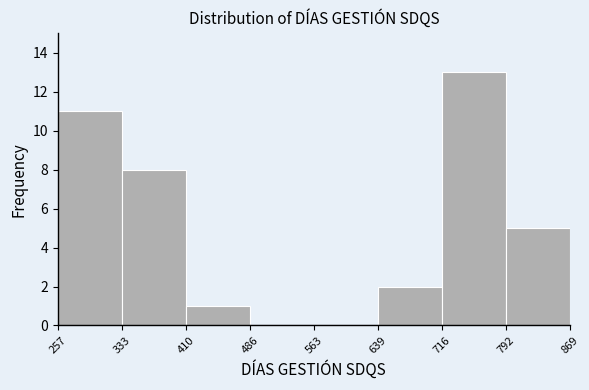

Reading left to right, transcribe this chart: for each bar, give the range it covers on the x-axis and its height. The values are not printed on the chart, so give them approximately, as read against the axis.

257 to 333: 11
333 to 410: 8
410 to 486: 1
486 to 563: 0
563 to 639: 0
639 to 716: 2
716 to 792: 13
792 to 869: 5